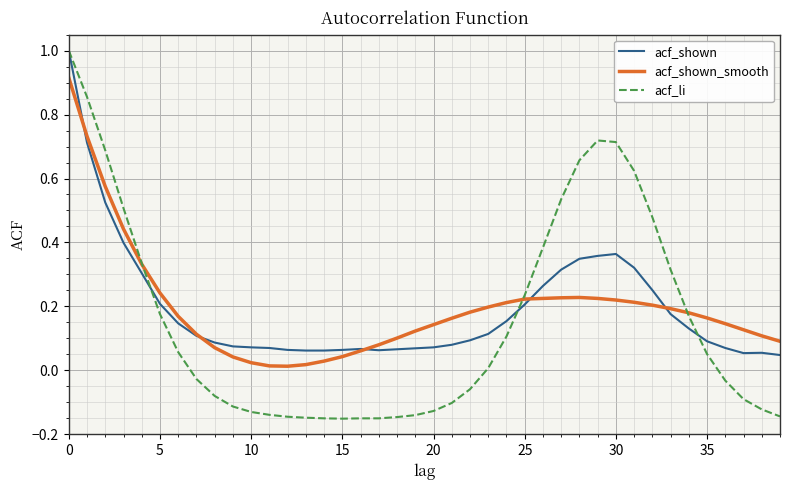

Which series has the largest range (max minus min)?

acf_li